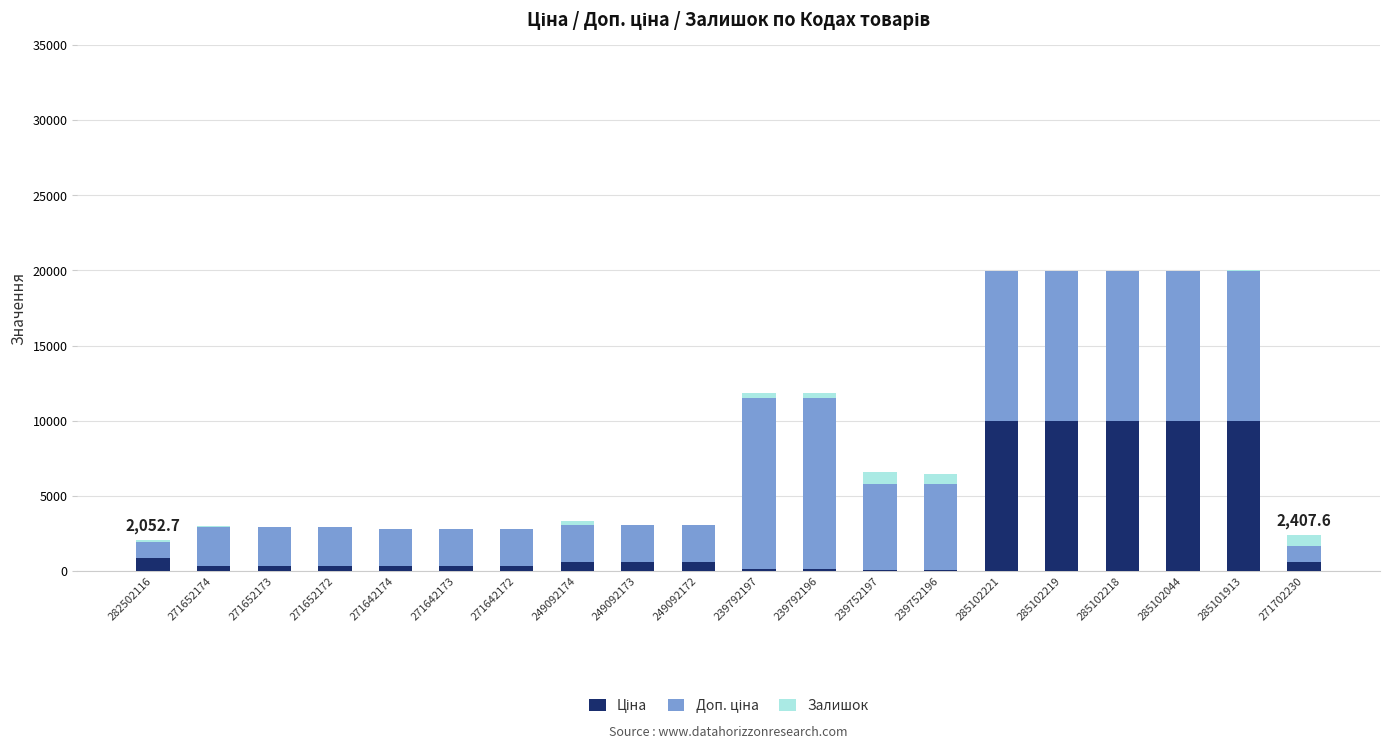

Does the chart contain stacked bars?

Yes